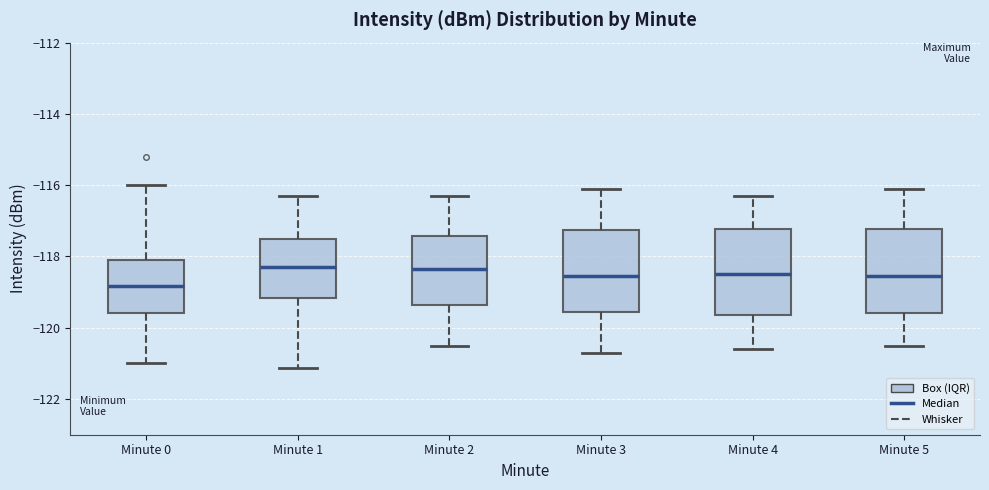

Reading left to right, transcribe this box plot: for each box, give where its median line is, the range the box spans, and where its two whiskers end, as read against the y-axis. The values are not printed on the chart, so give them approximately, as read against the axis.

Minute 0: median -118.8, box -119.6 to -118.2, whiskers -121.0 to -116.0
Minute 1: median -118.2, box -119.2 to -117.6, whiskers -121.2 to -116.4
Minute 2: median -118.4, box -119.4 to -117.4, whiskers -120.4 to -116.2
Minute 3: median -118.6, box -119.6 to -117.2, whiskers -120.6 to -116.0
Minute 4: median -118.4, box -119.6 to -117.2, whiskers -120.6 to -116.2
Minute 5: median -118.6, box -119.6 to -117.2, whiskers -120.4 to -116.0